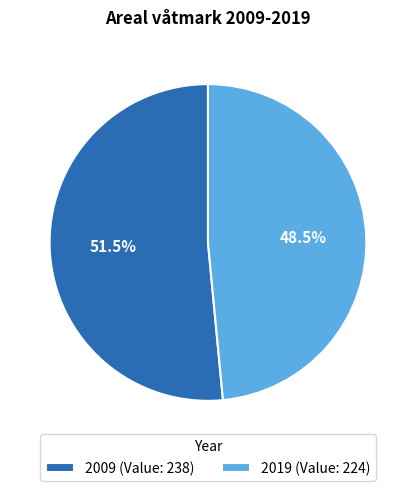

What percentage is NOT represented by 2009 (Value: 238)?

48.5%